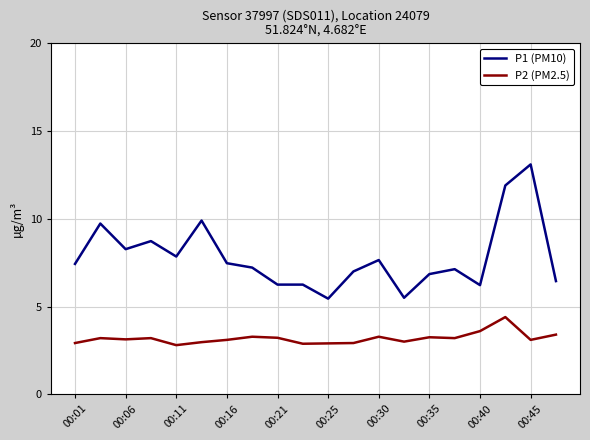

Rank the series by their average value, from highest to lowest.

P1 (PM10), P2 (PM2.5)